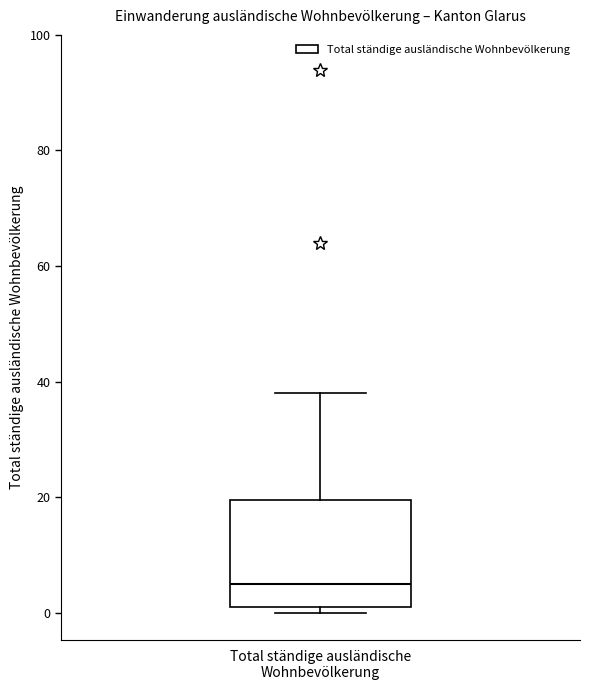

Transcribe this box plot: give where the median line is, the range the box spans, and where the two whiskers end, as read against the y-axis. The values are not printed on the chart, so give them approximately, as read against the axis.

median 6, box 2 to 20, whiskers 0 to 38